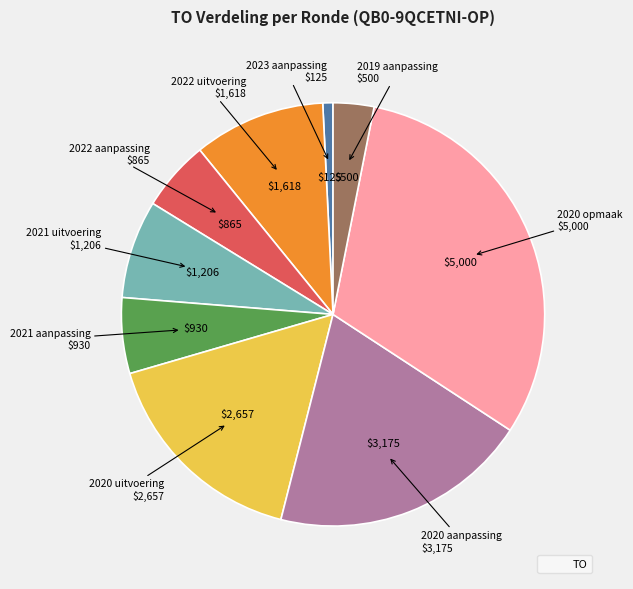

Is there any slice that represents more than half of the pie?

No